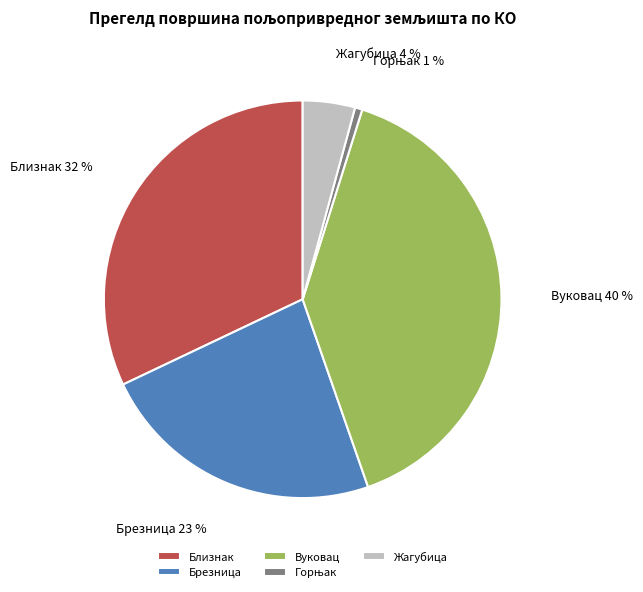

Does any single category account for the majority?

No